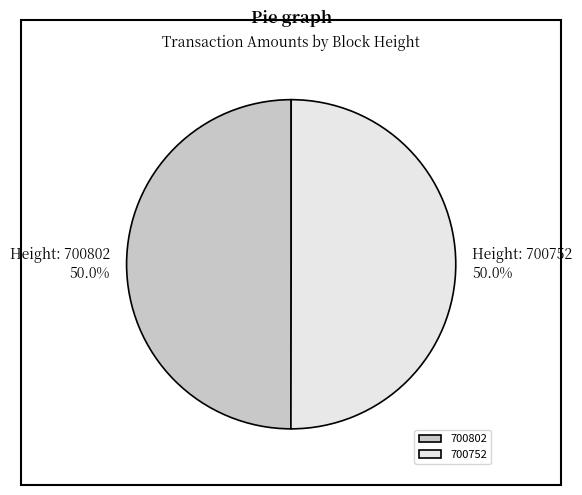

Do 700752 and 700802 together represent more than half of the pie?

Yes